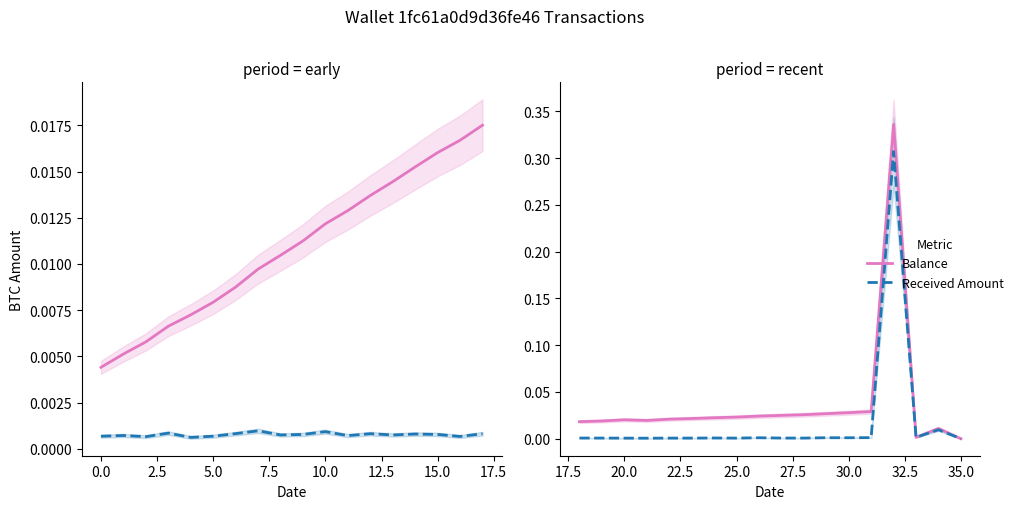

List the series in order of their peak value, lowest first.

Received Amount, Balance